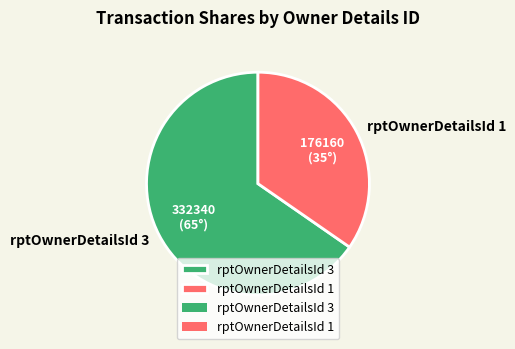

Count the number of slices in the pie.

2